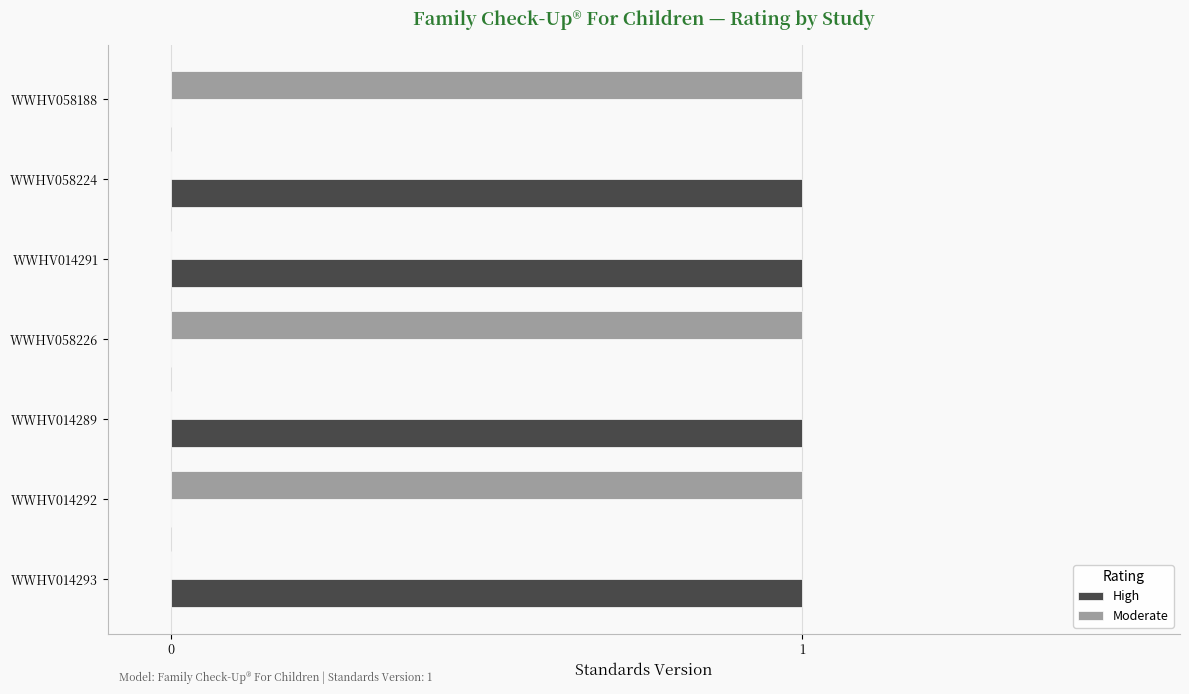

The value of Moderate at WWHV058226 is 1. True or false?

True